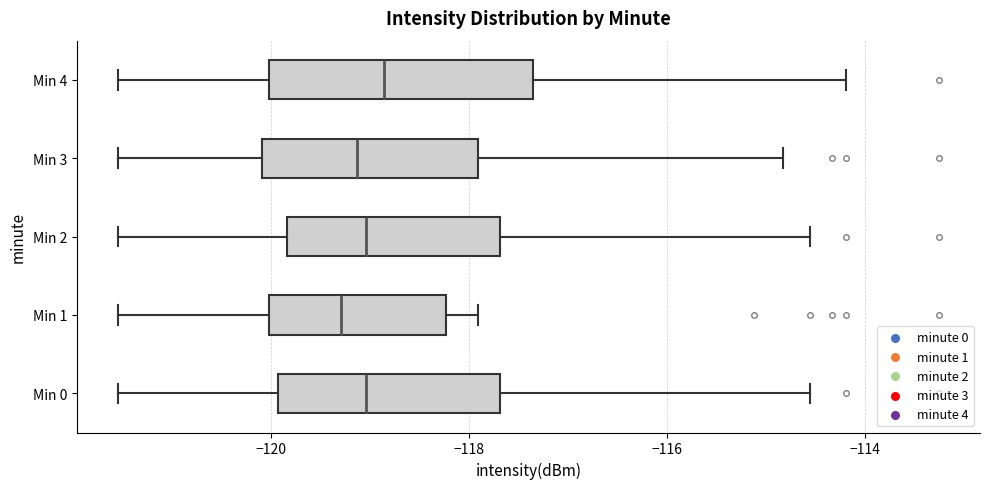

Where does the left whisker of the box for Min 4 end on the x-axis? The values are not printed on the chart, so give them approximately, as read against the axis.

-121.6